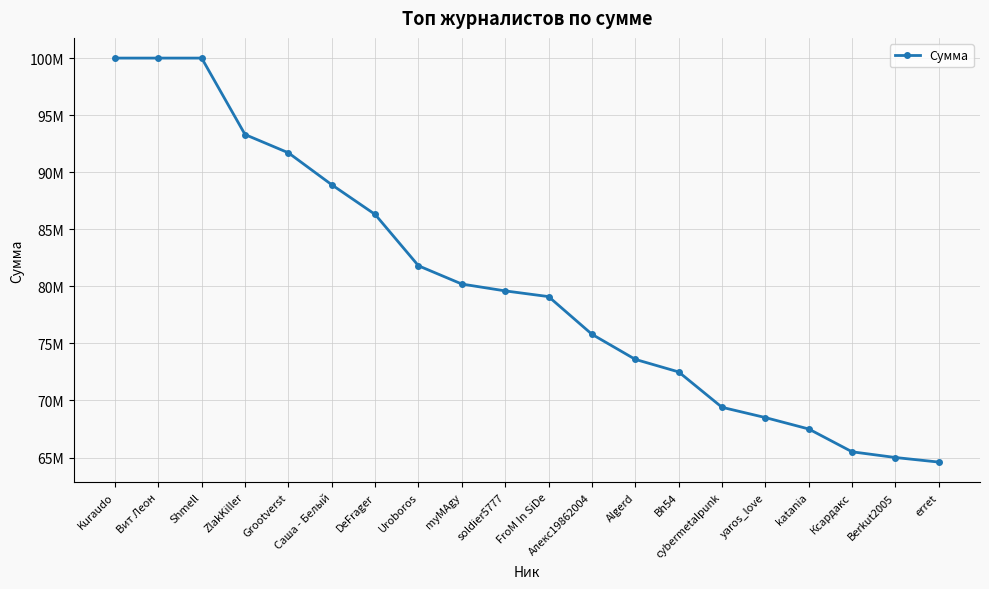

Is this an area chart (filled region under the line)?

No